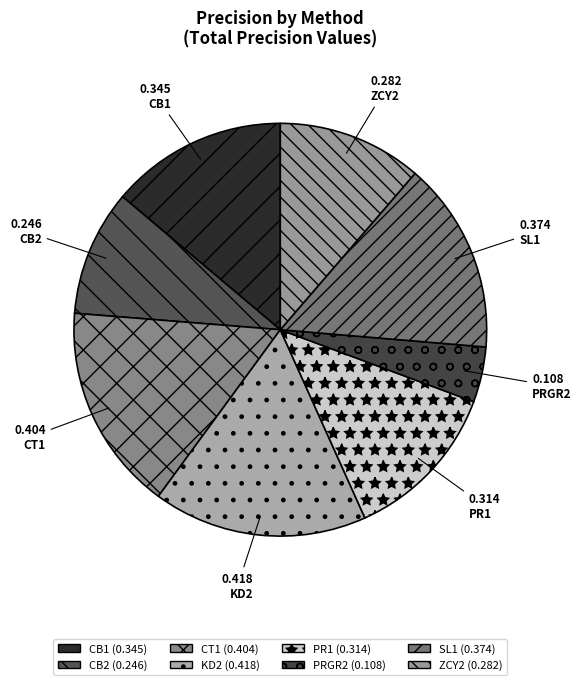

Combined, what portion of the pie is CT1 and PR1?

28.8%